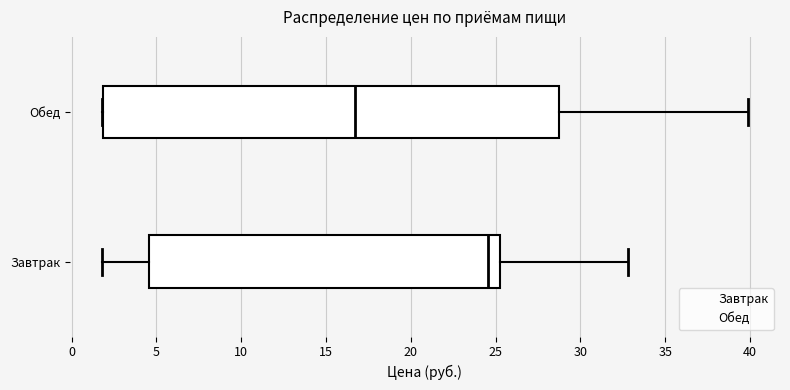

Reading bottom to top, read every box against the x-axis: the position of its median line, the range the box covers, and the ends of its whiskers. The values are not printed on the chart, so give them approximately, as read against the axis.

Завтрак: median 24.5, box 4.5 to 25.5, whiskers 2.0 to 33.0
Обед: median 16.5, box 2.0 to 28.5, whiskers 2.0 to 40.0